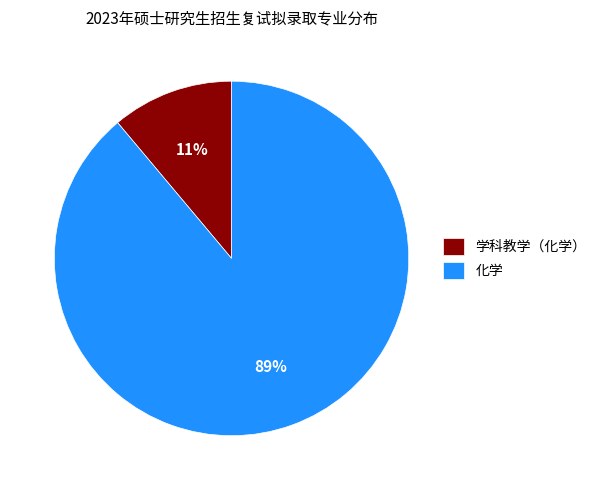

Is there a majority slice in this chart?

Yes